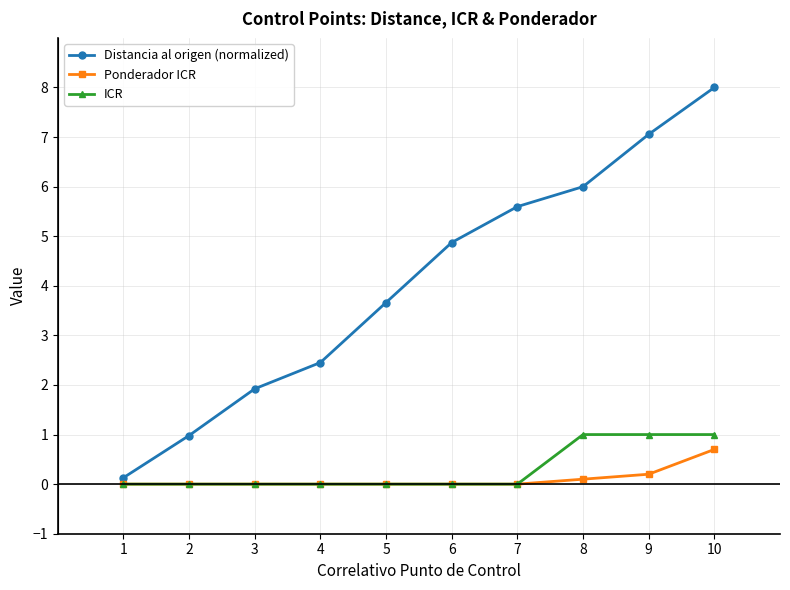

Reading right to left, what are all the values shown in this chart?

Distancia al origen (normalized): 10=8.0	9=7.1	8=6.0	7=5.6	6=4.9	5=3.7	4=2.5	3=1.9	2=1.0	1=0.1
Ponderador ICR: 10=0.7	9=0.2	8=0.1	7=0.0	6=0.0	5=0.0	4=0.0	3=0.0	2=0.0	1=0.0
ICR: 10=1.0	9=1.0	8=1.0	7=0.0	6=0.0	5=0.0	4=0.0	3=0.0	2=0.0	1=0.0